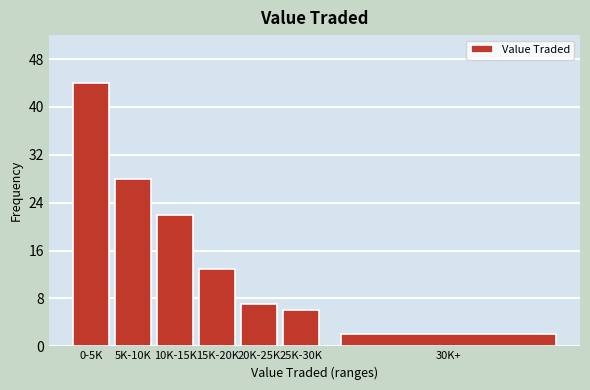

Reading right to left, transcribe all the data shown in this chart.

2	6	7	13	22	28	44